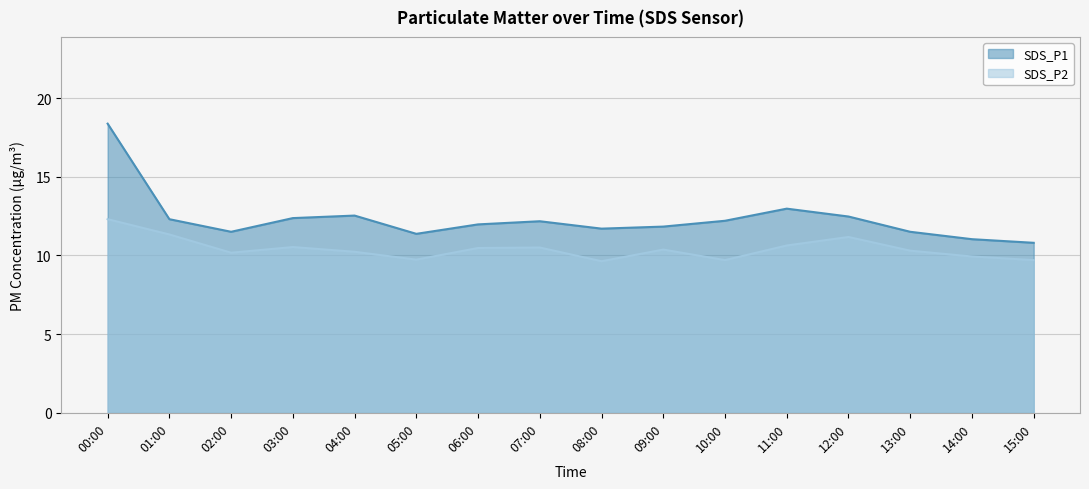

At which category does SDS_P2 reach its first local peak?

03:00